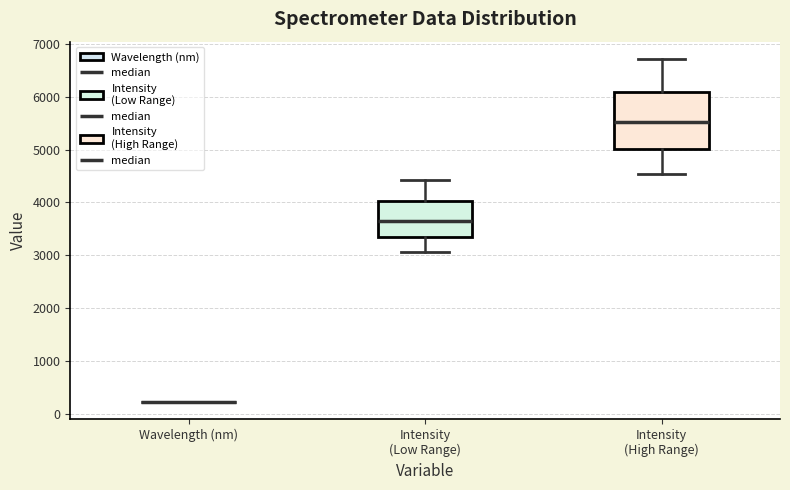

Reading left to right, transcribe this box plot: for each box, give where its median line is, the range the box spans, and where its two whiskers end, as read against the y-axis. The values are not printed on the chart, so give them approximately, as read against the axis.

Wavelength (nm): box collapsed to a line at 200, whiskers 200 to 200
Intensity (Low Range): median 3700, box 3300 to 4000, whiskers 3100 to 4400
Intensity (High Range): median 5500, box 5000 to 6100, whiskers 4500 to 6700